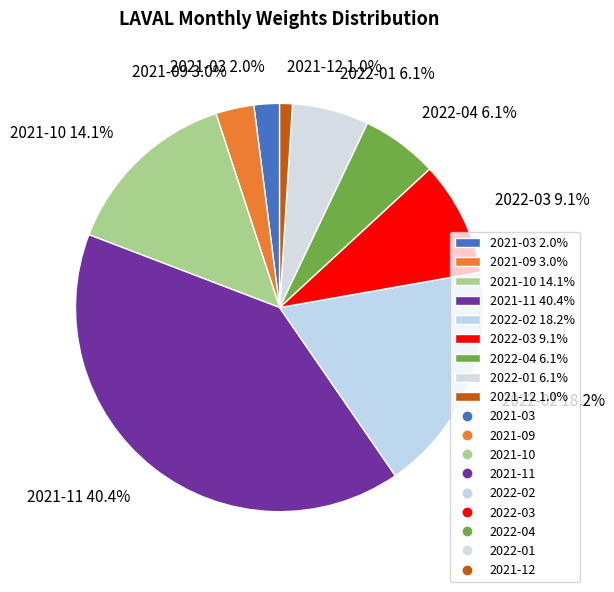

To the nearest percent, what percentage of the pie is 2021-11?

40%